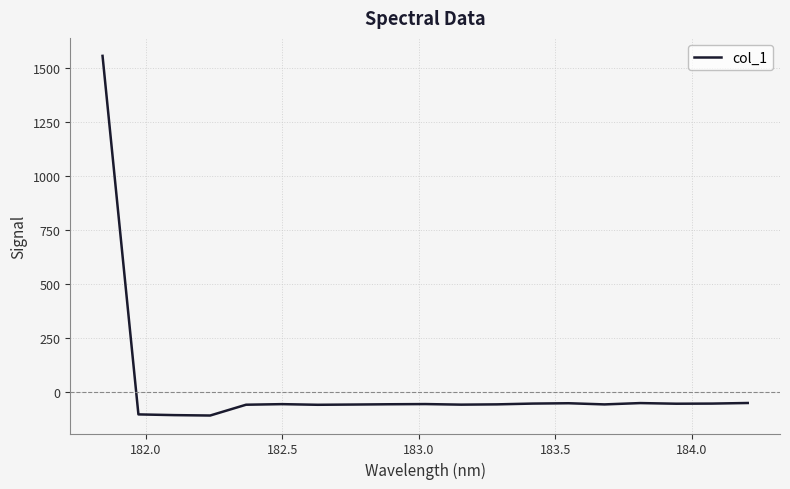

What is the greatest value displayed?

1556.7